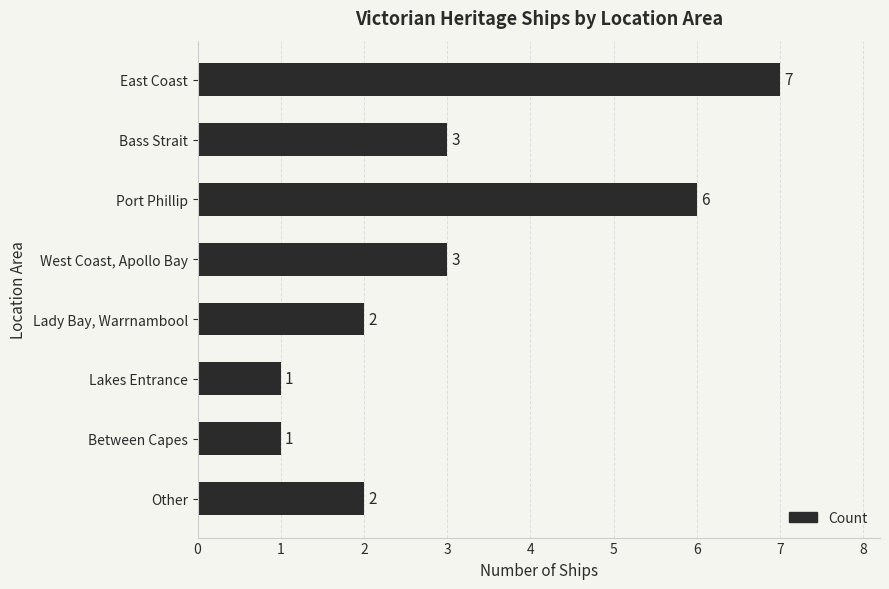

Is it true that the value at Other is 2?

True